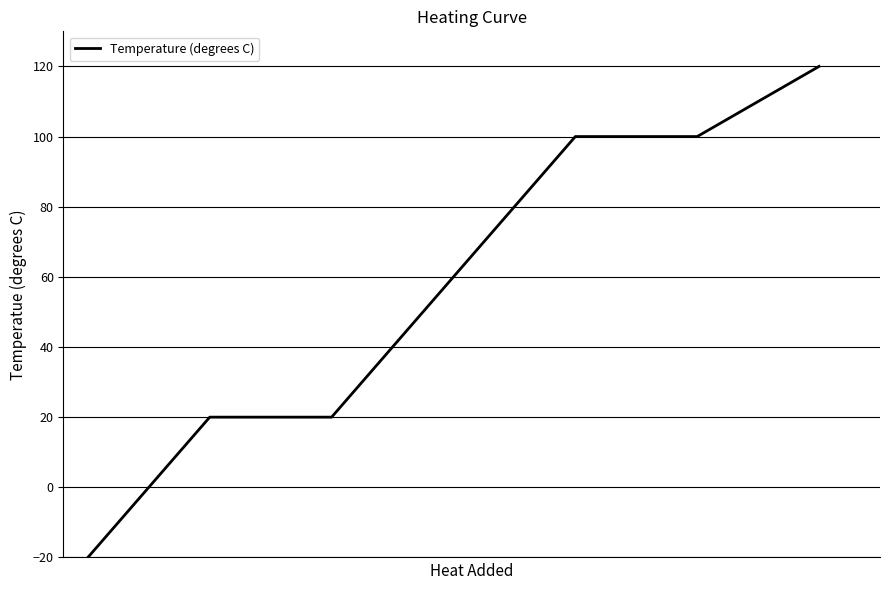

What is the maximum value shown in the chart?

120